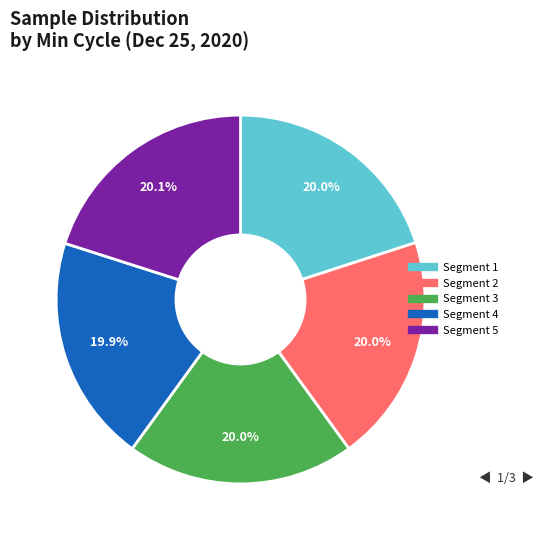

Is there any slice that represents more than half of the pie?

No